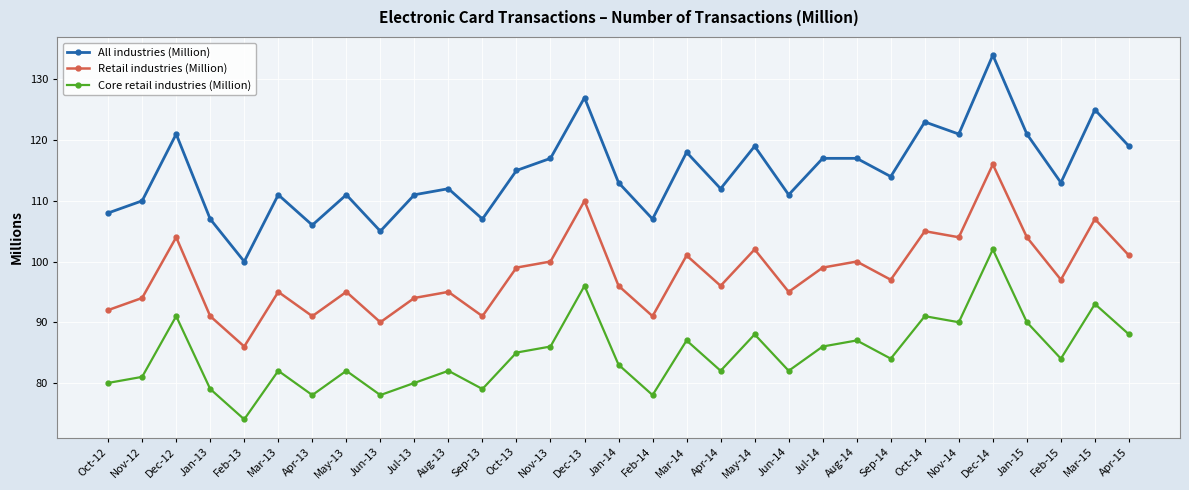

The Core retail industries (Million) series shows 83 at Jan-14. True or false?

True